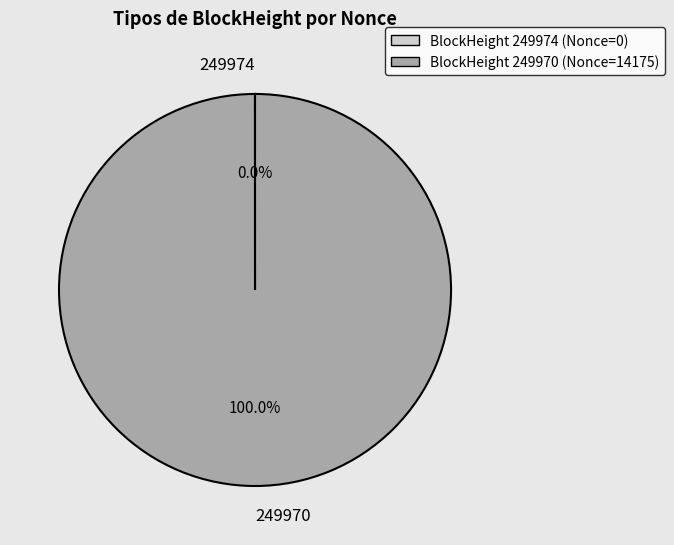

What is the majority slice?

249970